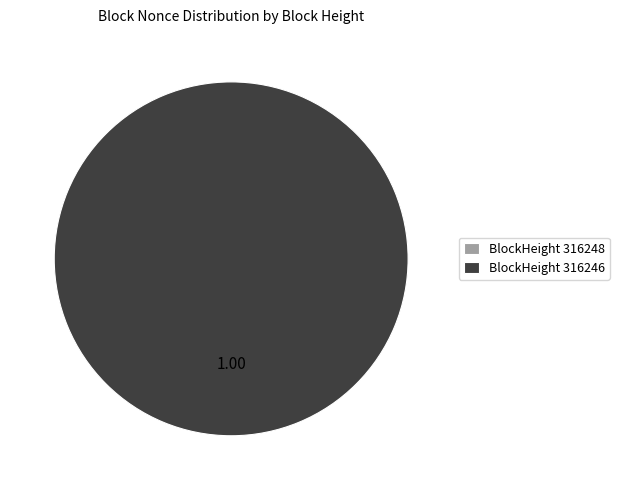

What is the change in value from 316248 to 316246?

+1